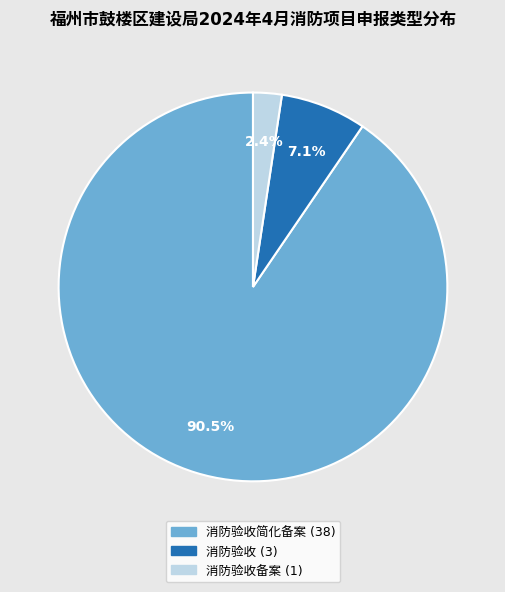

How many segments does this pie chart have?

3